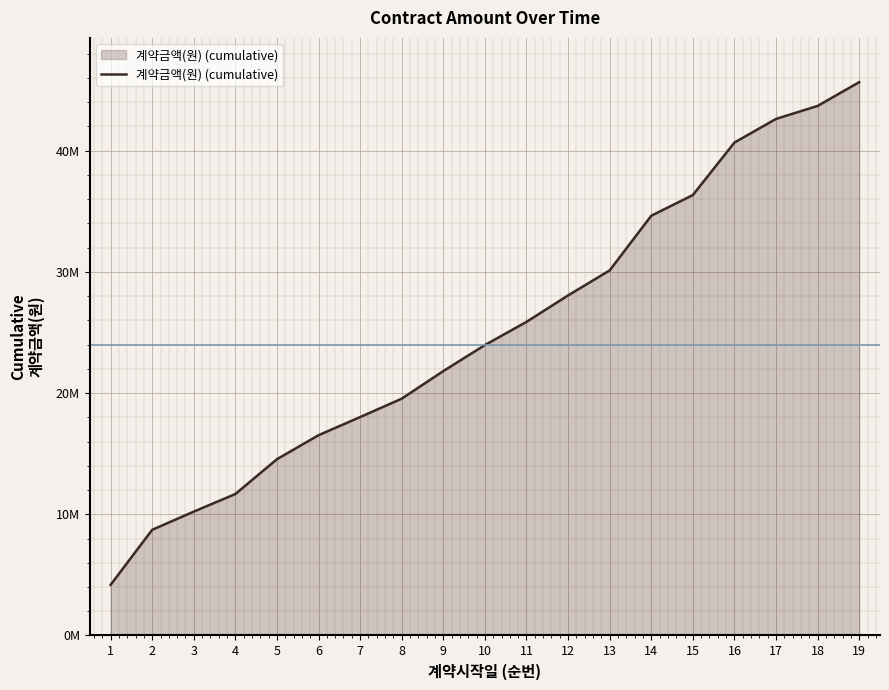

Does the chart have visible grid lines?

Yes